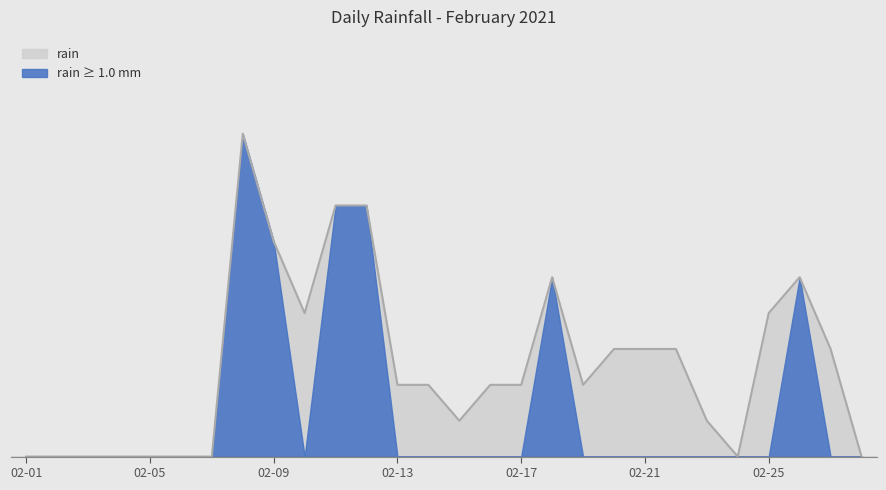

List the labels in order of value, largest first.

2021-02-08, 2021-02-11, 2021-02-12, 2021-02-09, 2021-02-18, 2021-02-26, 2021-02-10, 2021-02-25, 2021-02-20, 2021-02-21, 2021-02-22, 2021-02-27, 2021-02-13, 2021-02-14, 2021-02-16, 2021-02-17, 2021-02-19, 2021-02-15, 2021-02-23, 2021-02-01, 2021-02-02, 2021-02-03, 2021-02-04, 2021-02-05, 2021-02-06, 2021-02-07, 2021-02-24, 2021-02-28